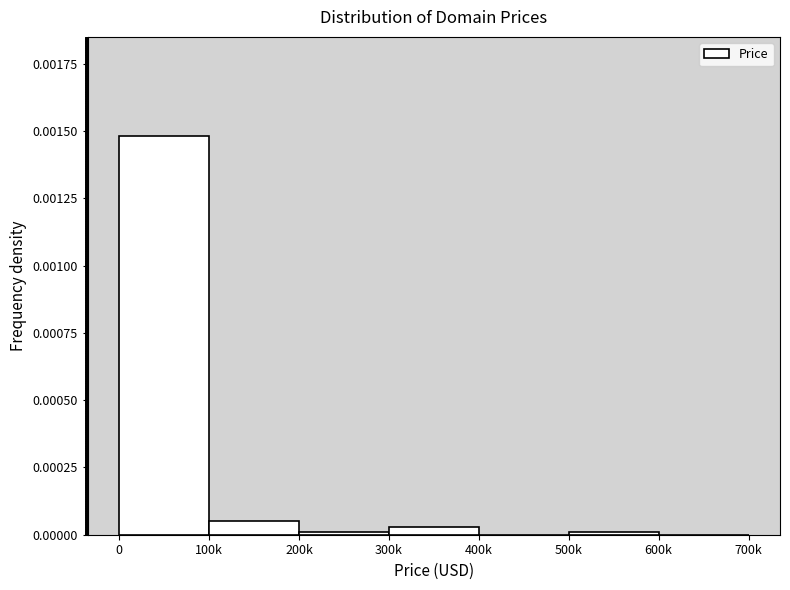

The chart shows a value of 0.0 at 500k. True or false?

True